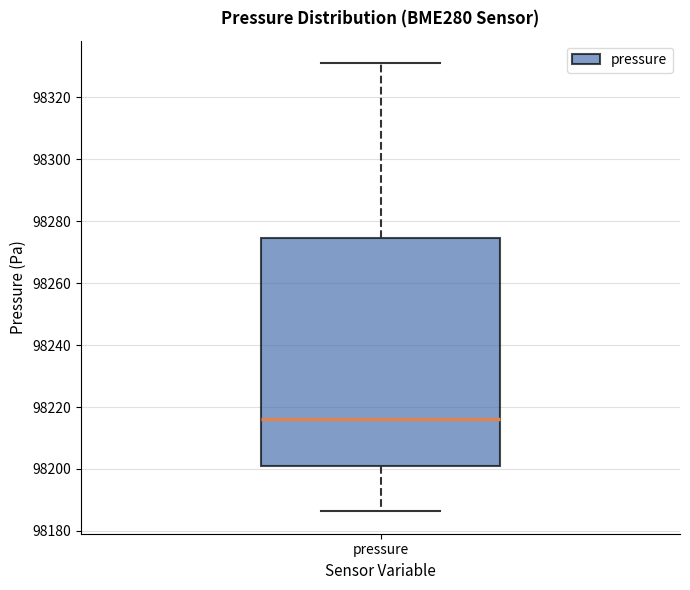

Read this box plot against the y-axis: the position of the median line, the range covered by the box, and the ends of both whiskers. The values are not printed on the chart, so give them approximately, as read against the axis.

median 98216, box 98200 to 98274, whiskers 98186 to 98332